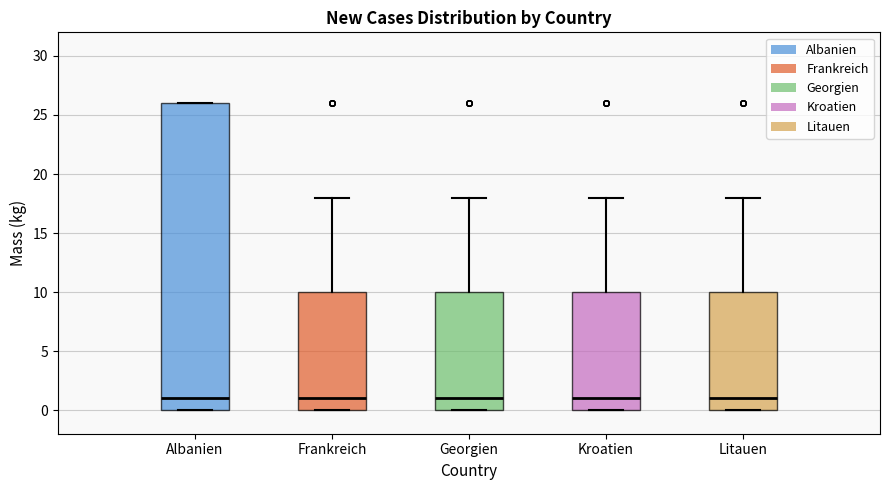

Reading left to right, read every box against the y-axis: the position of its median line, the range the box covers, and the ends of its whiskers. The values are not printed on the chart, so give them approximately, as read against the axis.

Albanien: median 1, box 0 to 26, whiskers 0 to 26
Frankreich: median 1, box 0 to 10, whiskers 0 to 18
Georgien: median 1, box 0 to 10, whiskers 0 to 18
Kroatien: median 1, box 0 to 10, whiskers 0 to 18
Litauen: median 1, box 0 to 10, whiskers 0 to 18